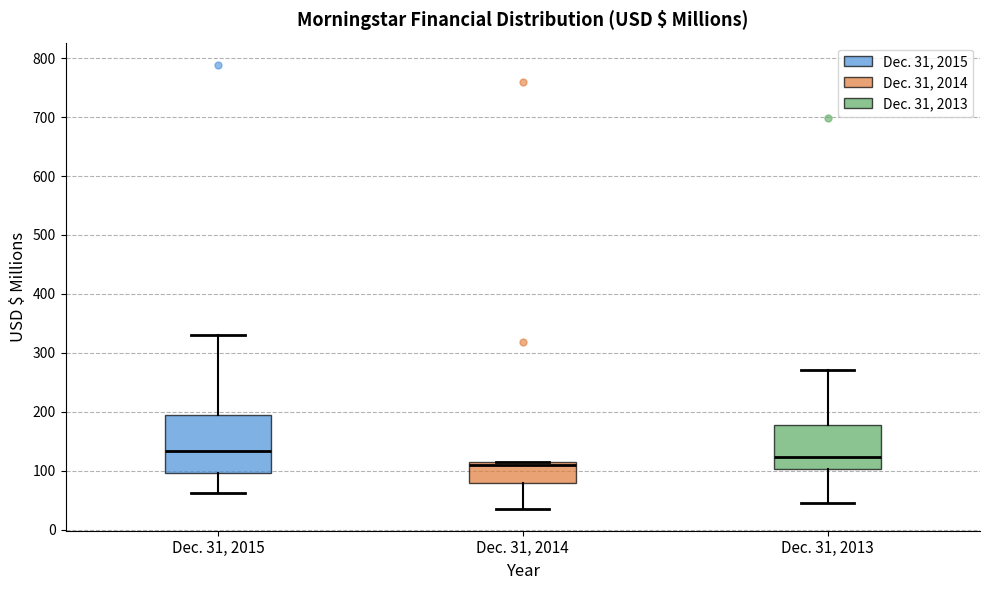

Reading left to right, transcribe this box plot: for each box, give where its median line is, the range the box spans, and where its two whiskers end, as read against the y-axis. The values are not printed on the chart, so give them approximately, as read against the axis.

Dec. 31, 2015: median 130, box 100 to 190, whiskers 60 to 330
Dec. 31, 2014: median 110 (just below the box's upper edge), box 80 to 110, whiskers 40 to 110
Dec. 31, 2013: median 120, box 100 to 180, whiskers 50 to 270